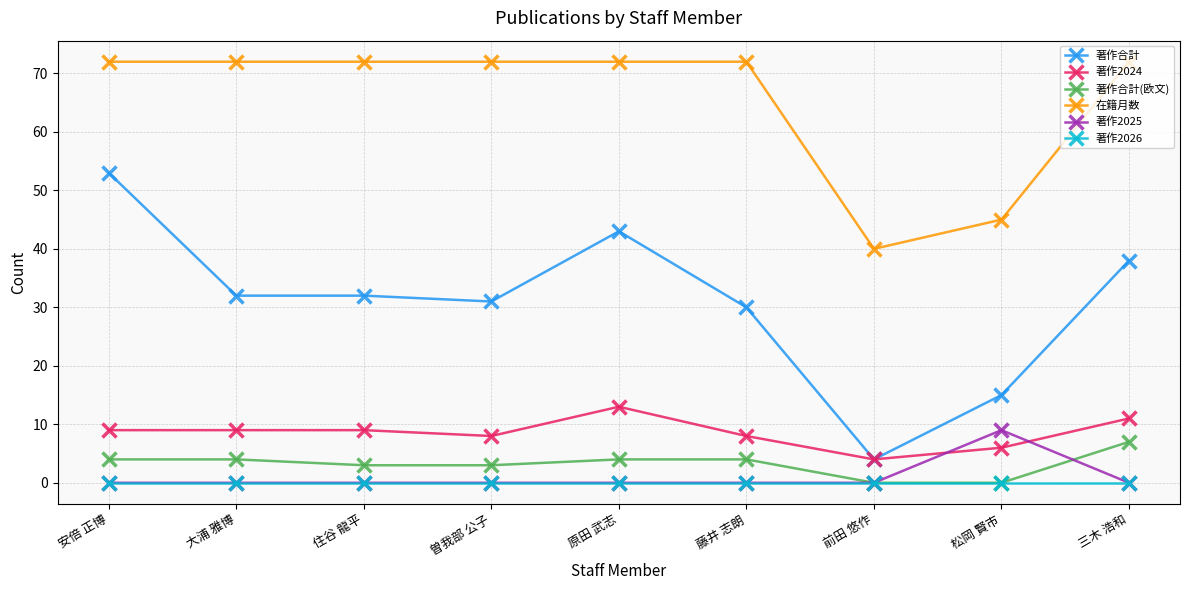

Is it true that 著作合計 equals 19 at 原田 武志?

False